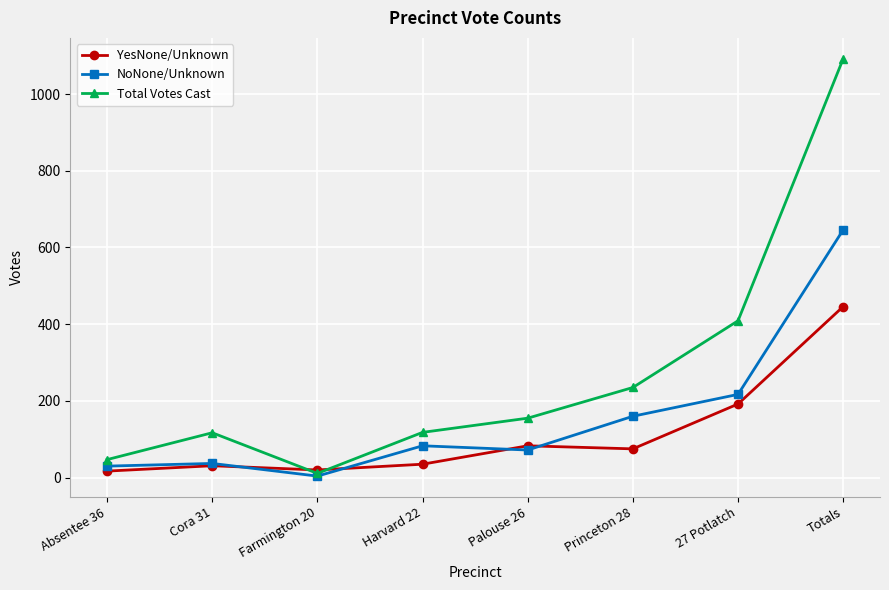

How many data points does each series have?

8